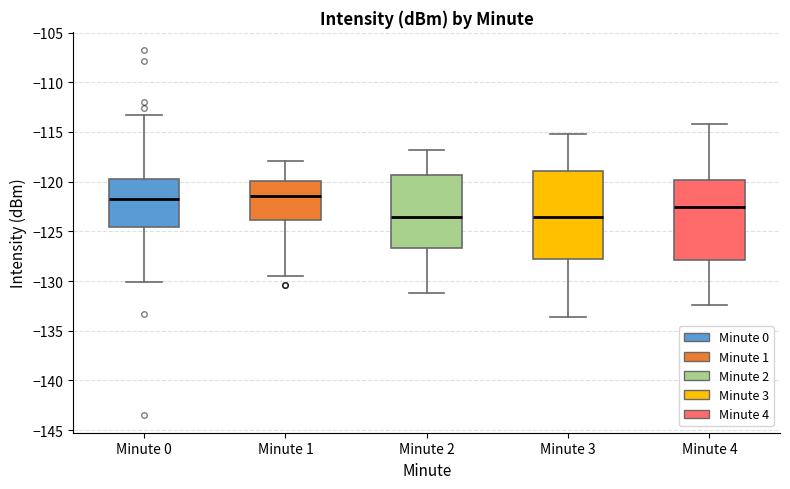

Reading left to right, transcribe this box plot: for each box, give where its median line is, the range the box spans, and where its two whiskers end, as read against the y-axis. The values are not printed on the chart, so give them approximately, as read against the axis.

Minute 0: median -122.0, box -124.5 to -120.0, whiskers -130.0 to -113.5
Minute 1: median -121.5, box -124.0 to -120.0, whiskers -129.5 to -118.0
Minute 2: median -123.5, box -126.5 to -119.5, whiskers -131.0 to -117.0
Minute 3: median -123.5, box -128.0 to -119.0, whiskers -133.5 to -115.0
Minute 4: median -122.5, box -128.0 to -120.0, whiskers -132.5 to -114.0